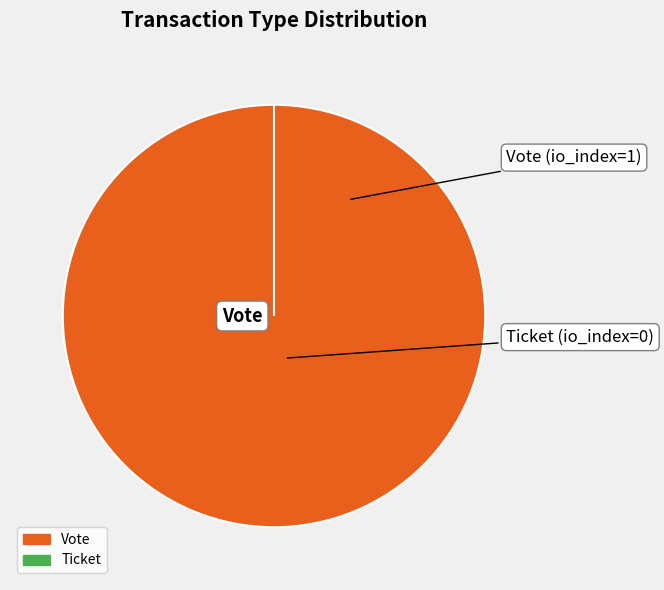

How many segments does this pie chart have?

2